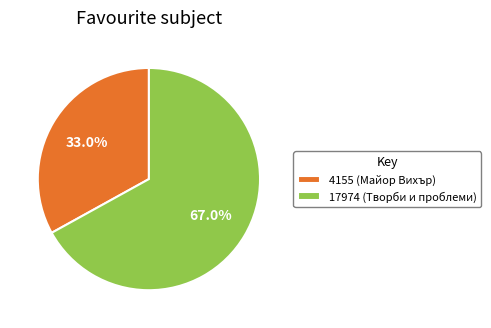

Is it true that 4155 is 23% of the pie?

False